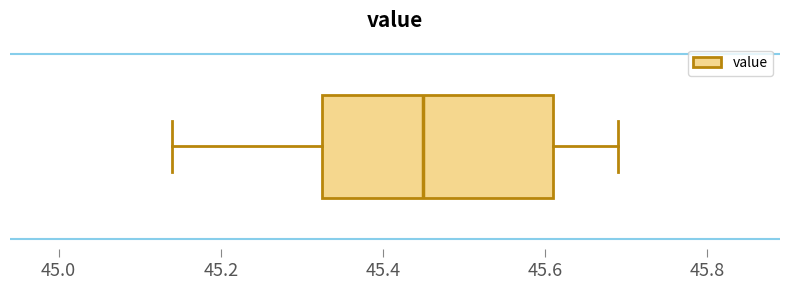

Where does the left whisker of the box end on the x-axis? The values are not printed on the chart, so give them approximately, as read against the axis.

45.14